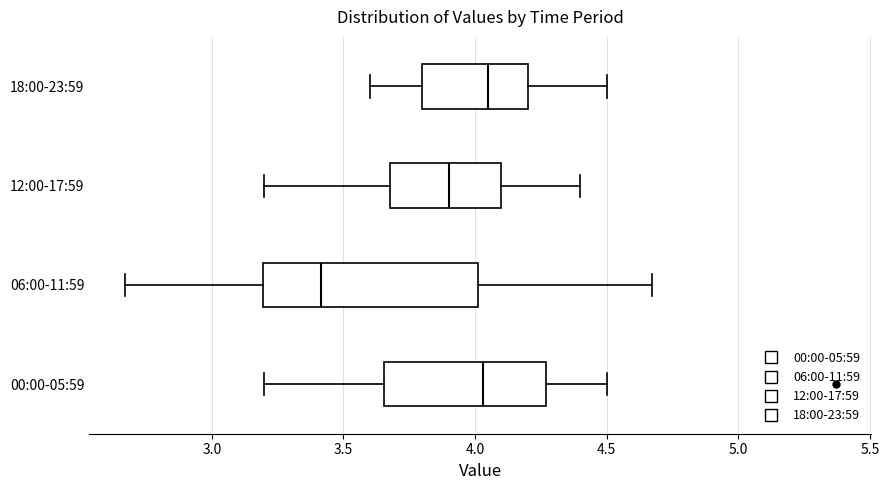

Where is the right edge of the box for 00:00-05:59 on the x-axis? The values are not printed on the chart, so give them approximately, as read against the axis.

4.25